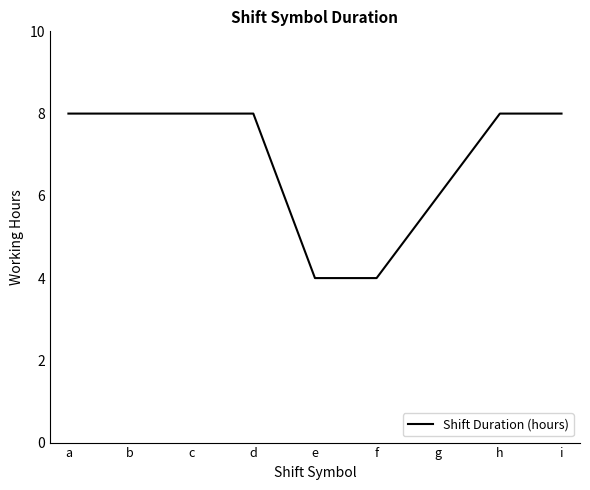

What is the greatest value displayed?

8.0